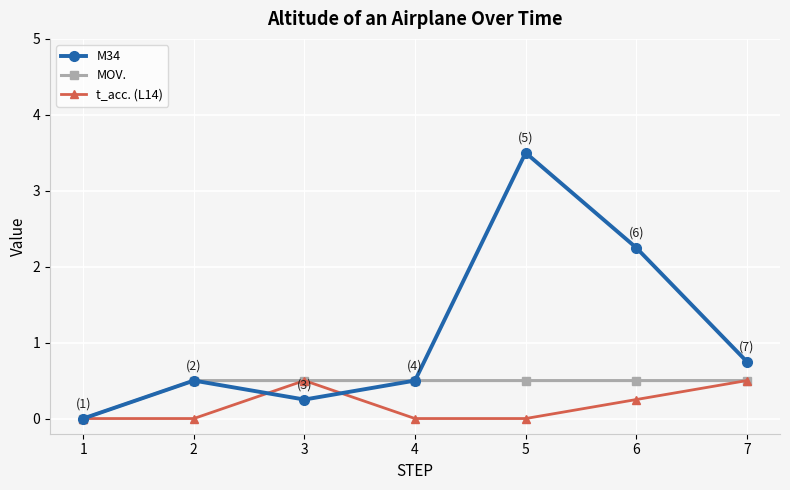

What is the difference between the second highest and minimum values in the t_acc. (L14) series?

0.5